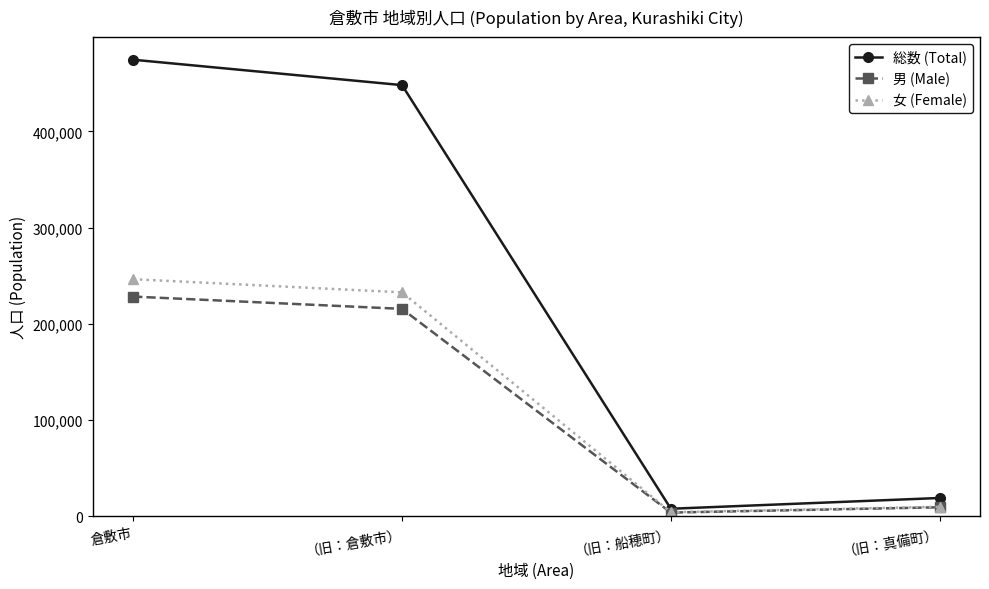

True or false: 総数 (Total) has more than 0 points higher than both neighbors.

False